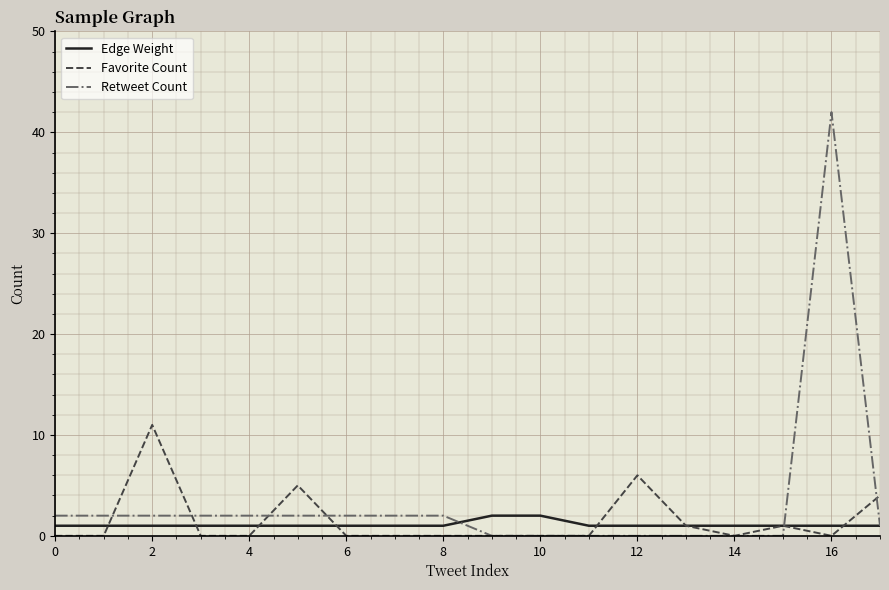

List the series in order of their peak value, highest first.

Retweet Count, Favorite Count, Edge Weight